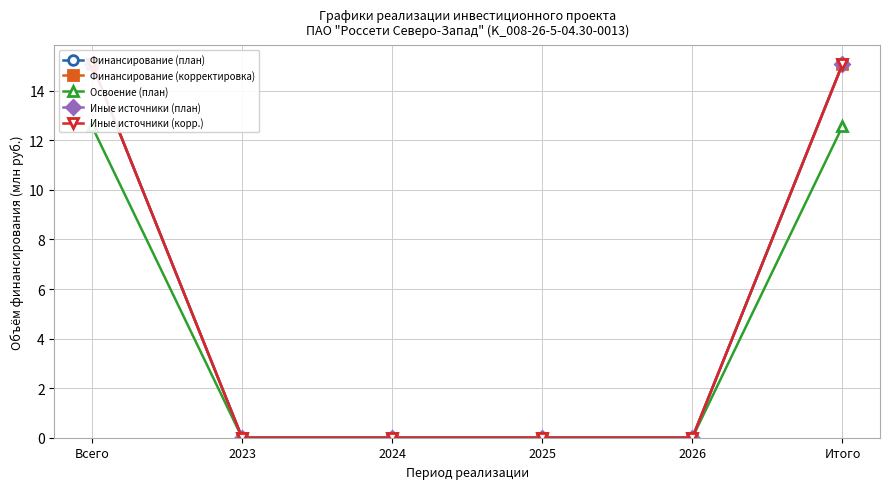

Count the number of data series in this chart.

5